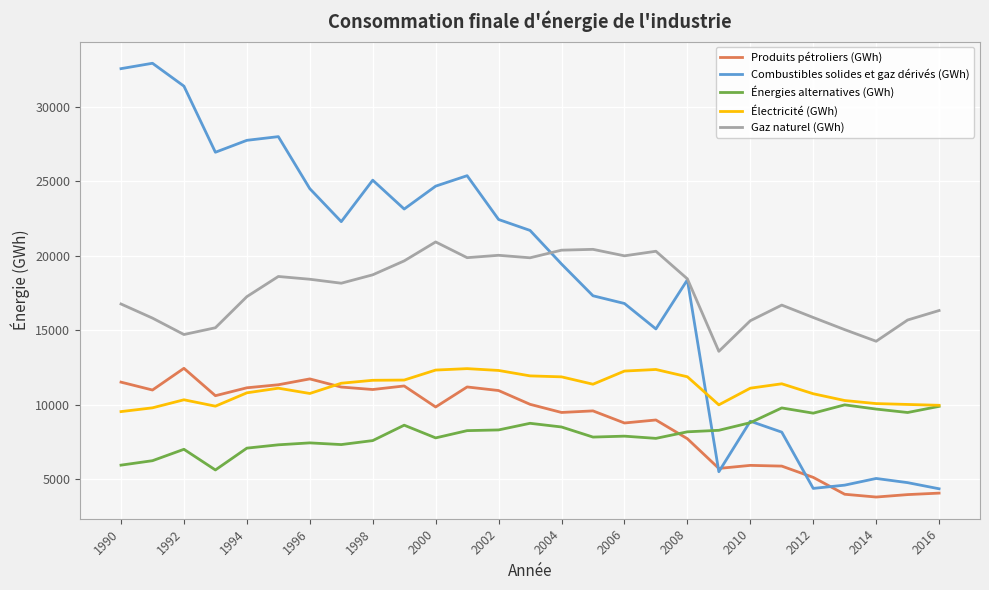

Count the number of categories in the chart.

27